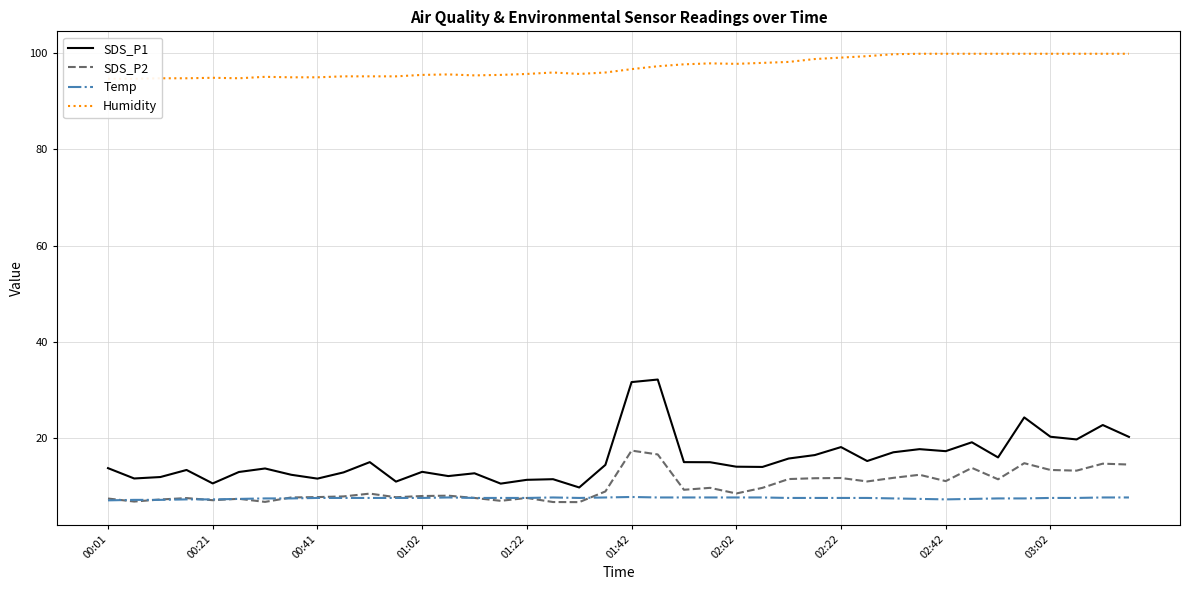

Count the number of data series in this chart.

4